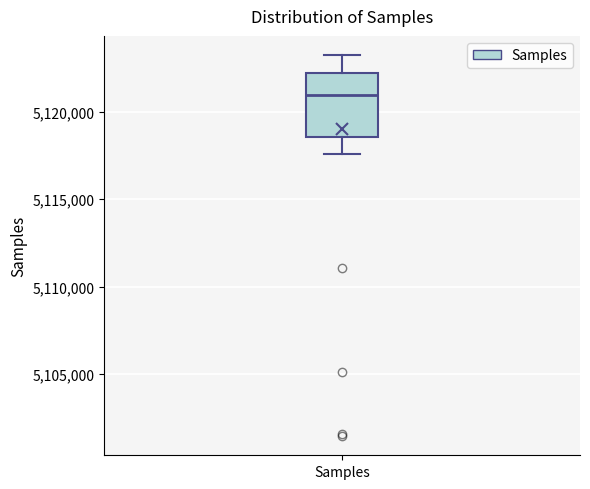

Read this box plot against the y-axis: the position of the median line, the range covered by the box, and the ends of both whiskers. The values are not printed on the chart, so give them approximately, as read against the axis.

median 5121000, box 5118500 to 5122000, whiskers 5117500 to 5123500